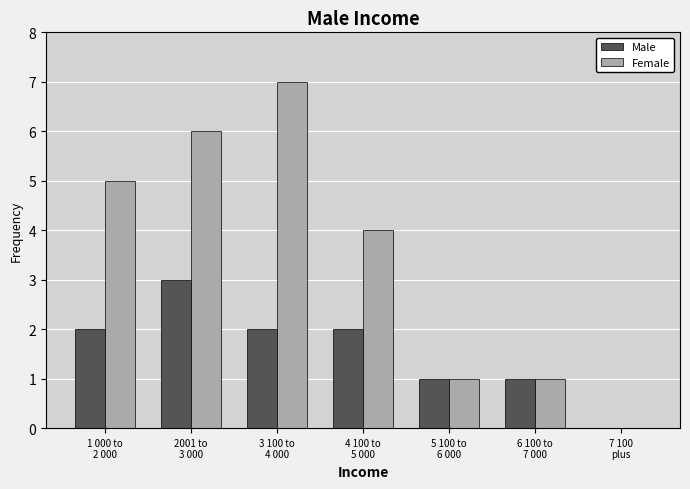

Which series has the largest total across all categories?

Female